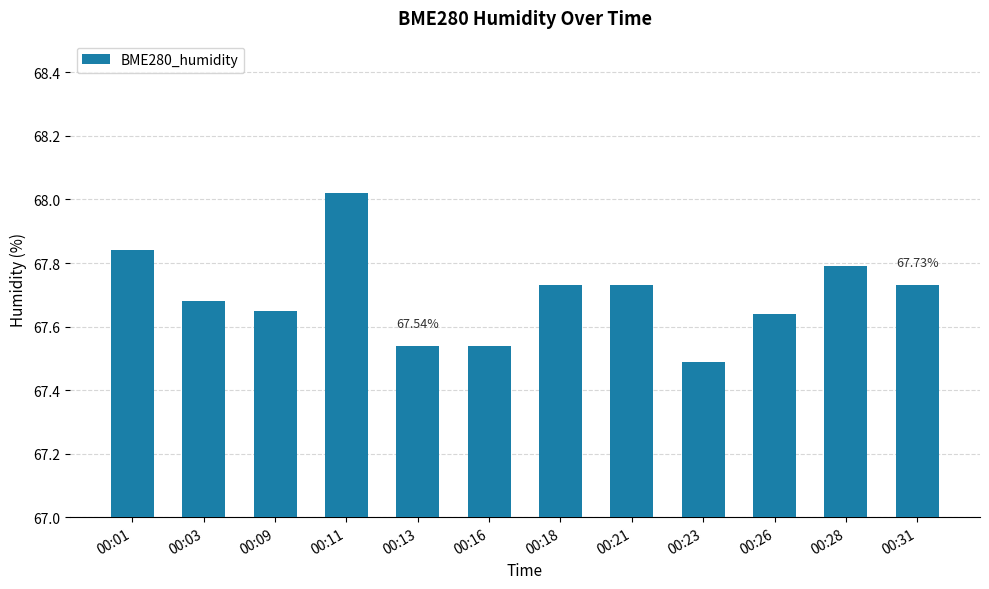

Between 00:16 and 00:03, which is larger?

00:03